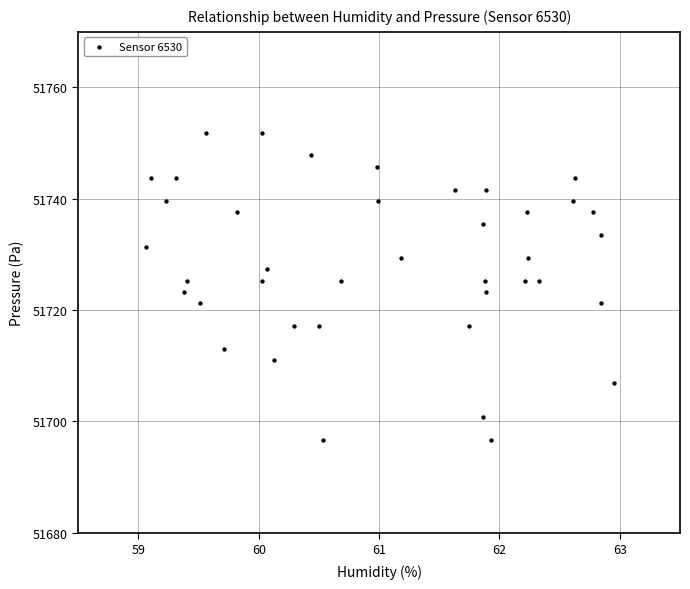

What is the range of X values (max minus min)?

3.9